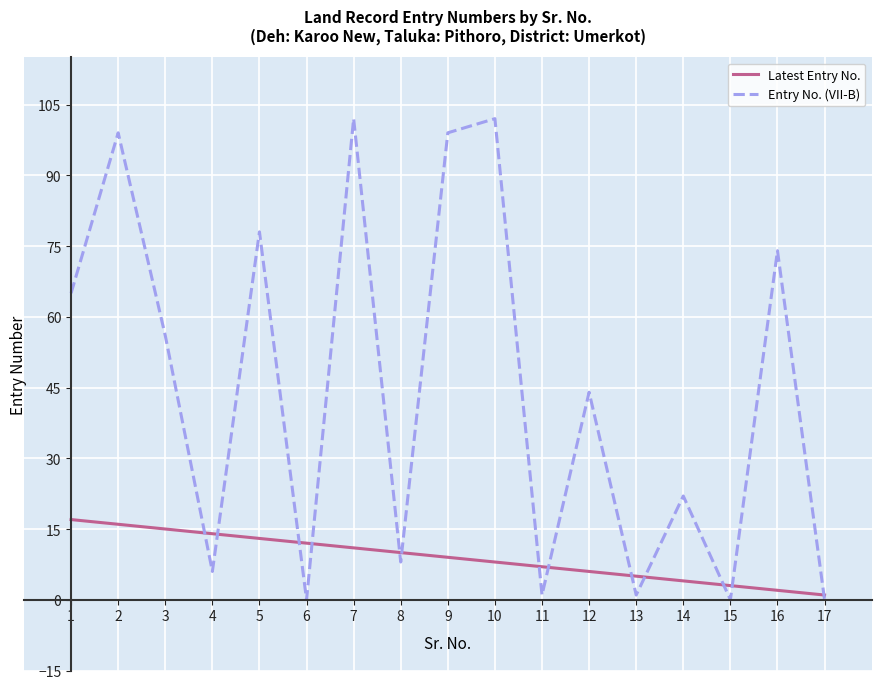

Which series has the largest total across all categories?

Entry No. (VII-B)